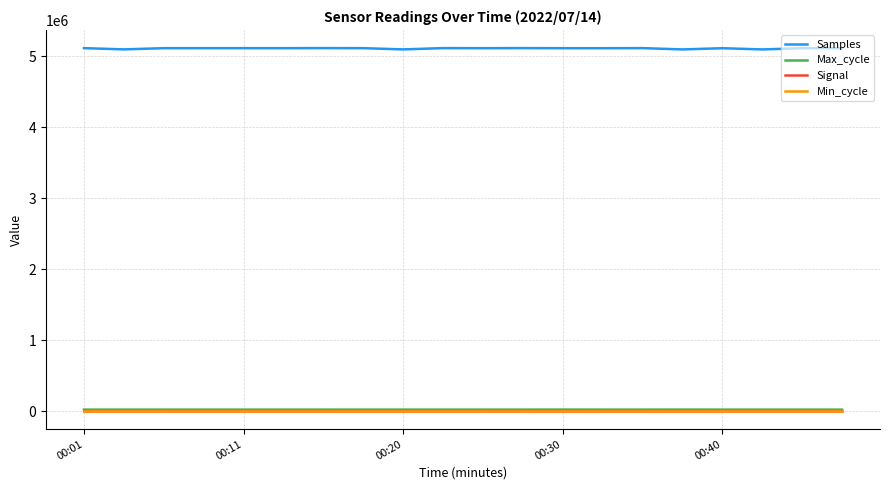

True or false: Samples and Min_cycle intersect in this chart.

False